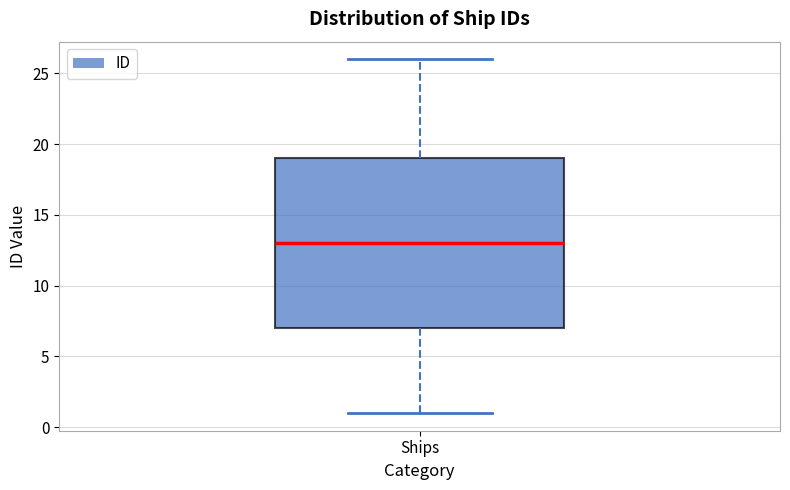

Where is the lower edge of the box for Ships on the y-axis? The values are not printed on the chart, so give them approximately, as read against the axis.

7